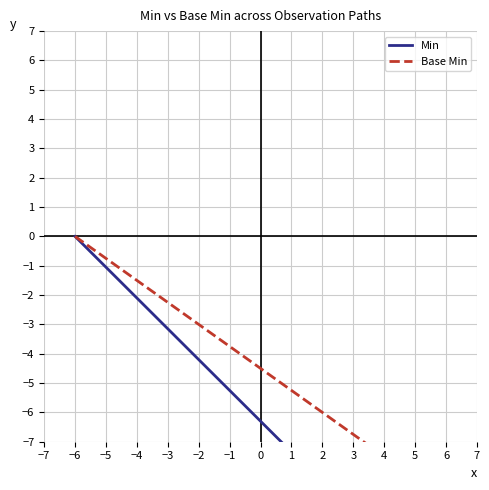

True or false: Min has a value of -0.7 at −6.

False